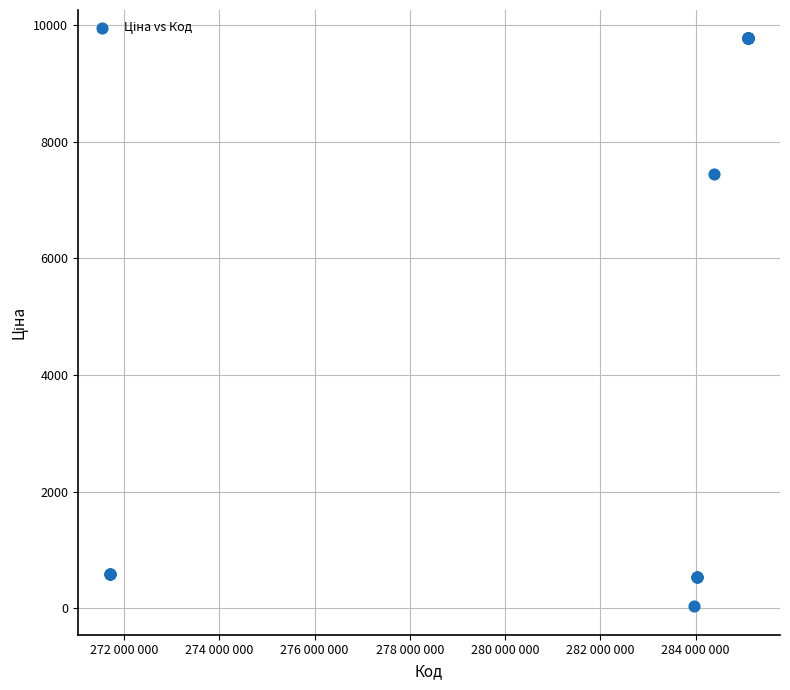

What Y value in the scatter plot is closest to 4903?

7444.6